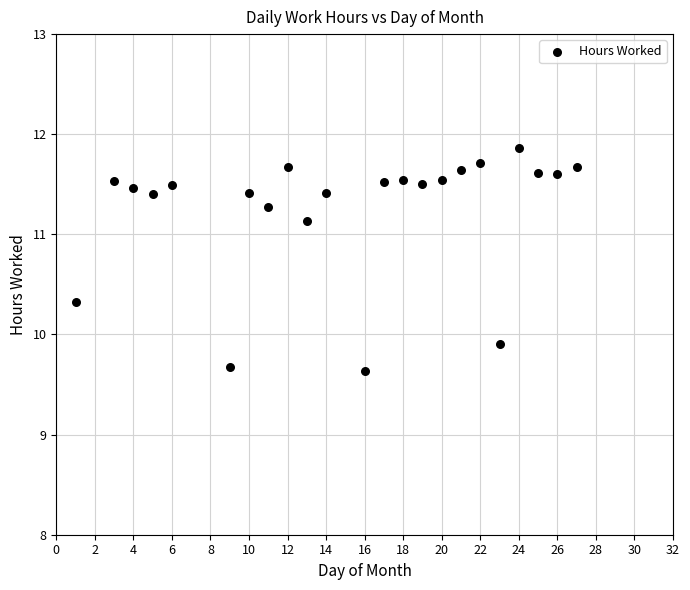

What Y value in the scatter plot is closest to 10?

9.9